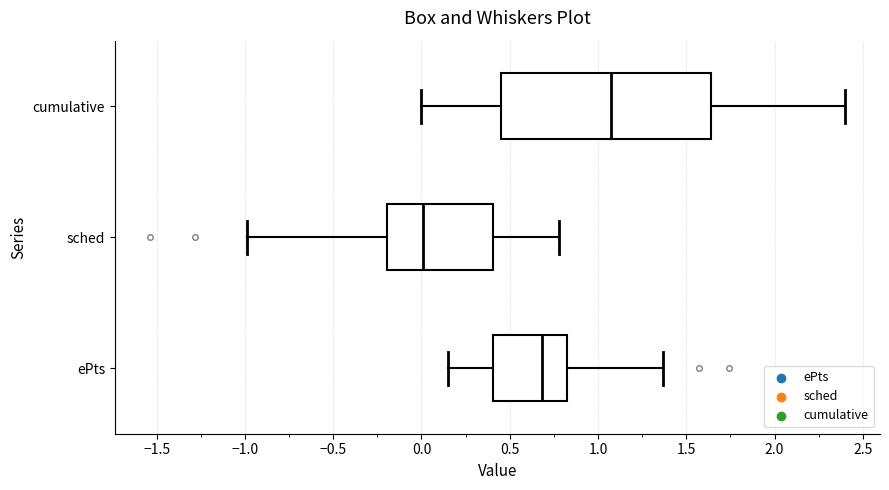

Reading bottom to top, read every box against the x-axis: the position of its median line, the range the box covers, and the ends of its whiskers. The values are not printed on the chart, so give them approximately, as read against the axis.

ePts: median 0.70, box 0.40 to 0.80, whiskers 0.15 to 1.35
sched: median 0.00, box -0.20 to 0.40, whiskers -1.00 to 0.80
cumulative: median 1.10, box 0.45 to 1.65, whiskers 0.00 to 2.40